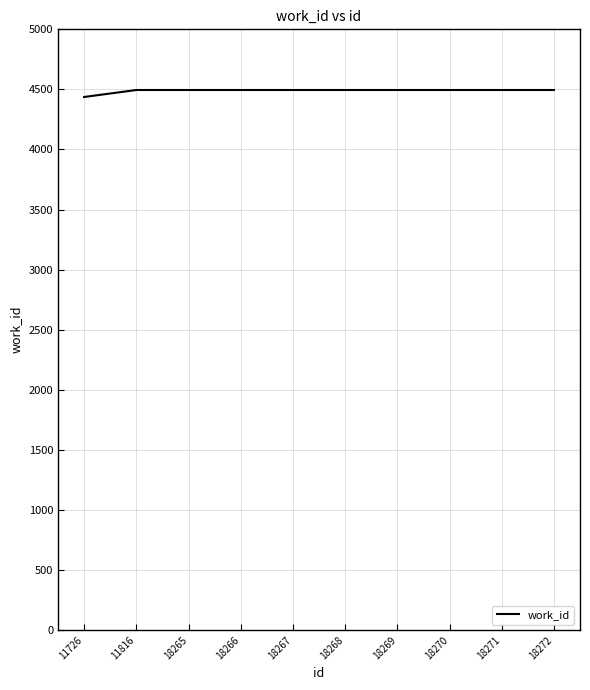

What is the ratio of the value at 18267 to the value at 18266?

1.0